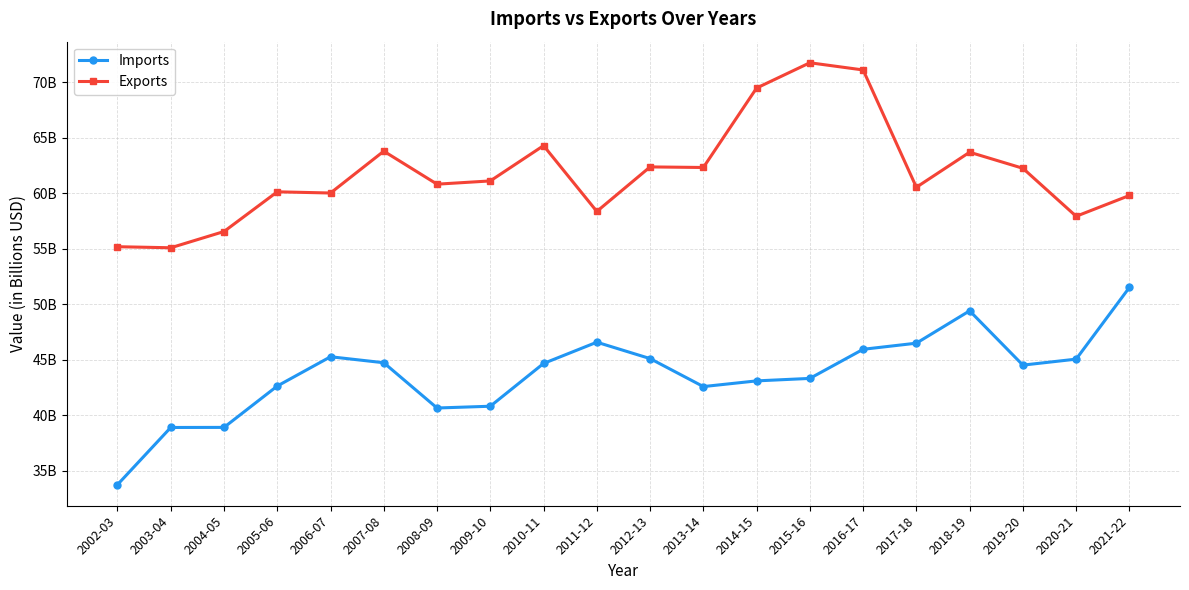

Reading left to right, list all the values displayed in this chart.

Imports: 33.7	38.9	38.9	42.6	45.3	44.7	40.7	40.8	44.7	46.6	45.1	42.6	43.1	43.3	45.9	46.5	49.4	44.5	45.1	51.5
Exports: 55.2	55.1	56.5	60.1	60.0	63.8	60.8	61.1	64.3	58.4	62.4	62.3	69.5	71.7	71.1	60.5	63.7	62.2	57.9	59.8